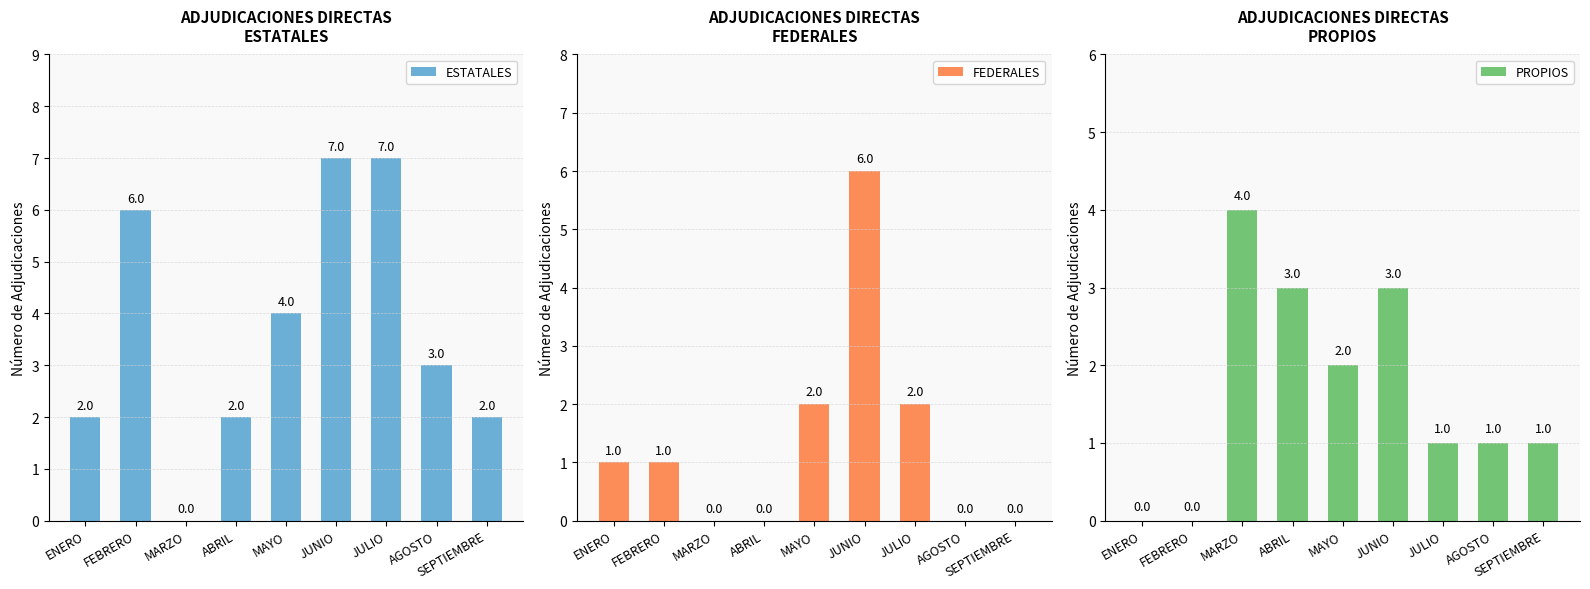

Rank the series by their maximum value, from highest to lowest.

ESTATALES, FEDERALES, PROPIOS